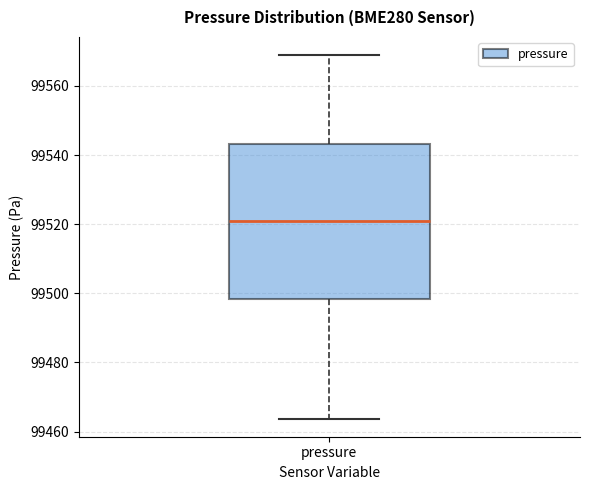

Transcribe this box plot: give where the median line is, the range the box spans, and where the two whiskers end, as read against the y-axis. The values are not printed on the chart, so give them approximately, as read against the axis.

median 99522, box 99498 to 99544, whiskers 99464 to 99568